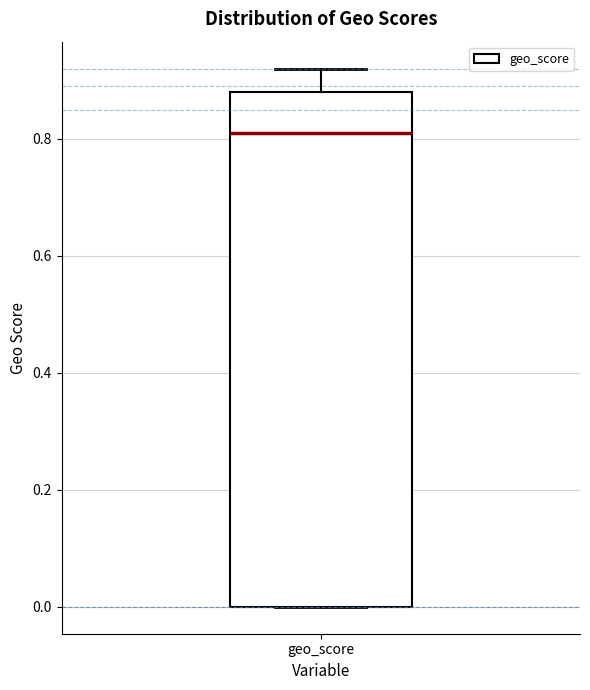

Read this box plot against the y-axis: the position of the median line, the range covered by the box, and the ends of both whiskers. The values are not printed on the chart, so give them approximately, as read against the axis.

median 0.82, box 0.00 to 0.88, whiskers 0.00 to 0.92